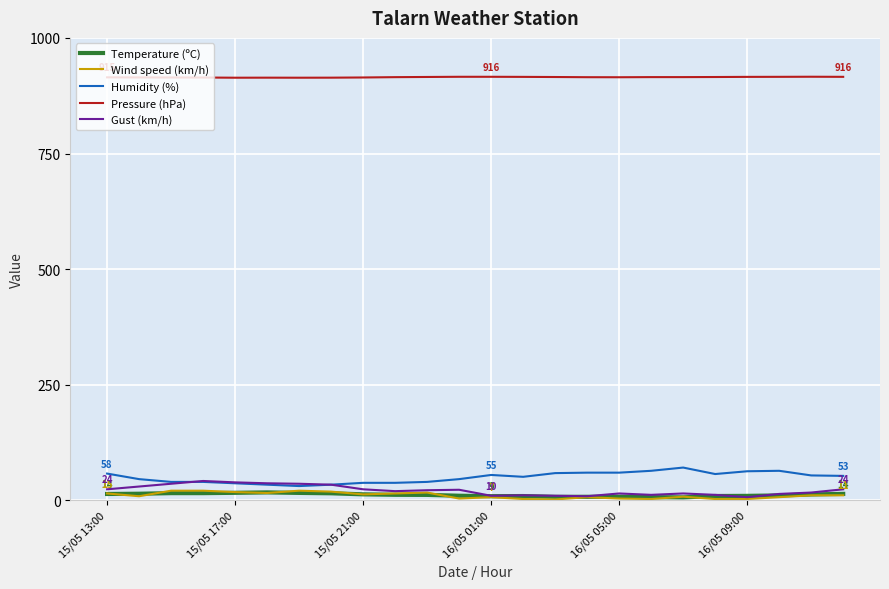

True or false: Pressure (hPa) and Humidity (%) cross at least once.

False